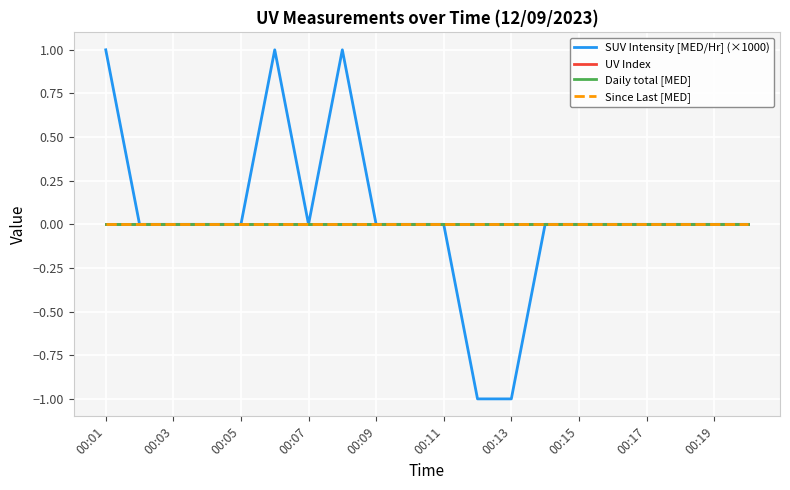

Where is UV Index nearest to the value 0?

00:01